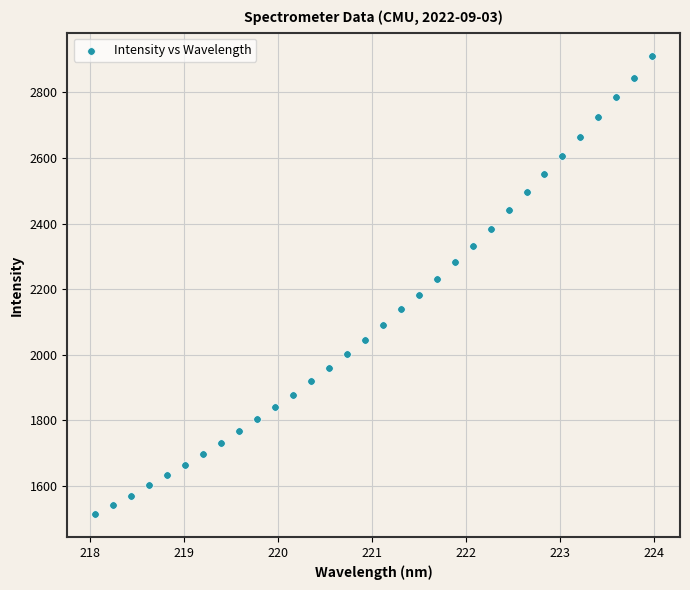

What is the range of Y values (max minus min)?

1397.5